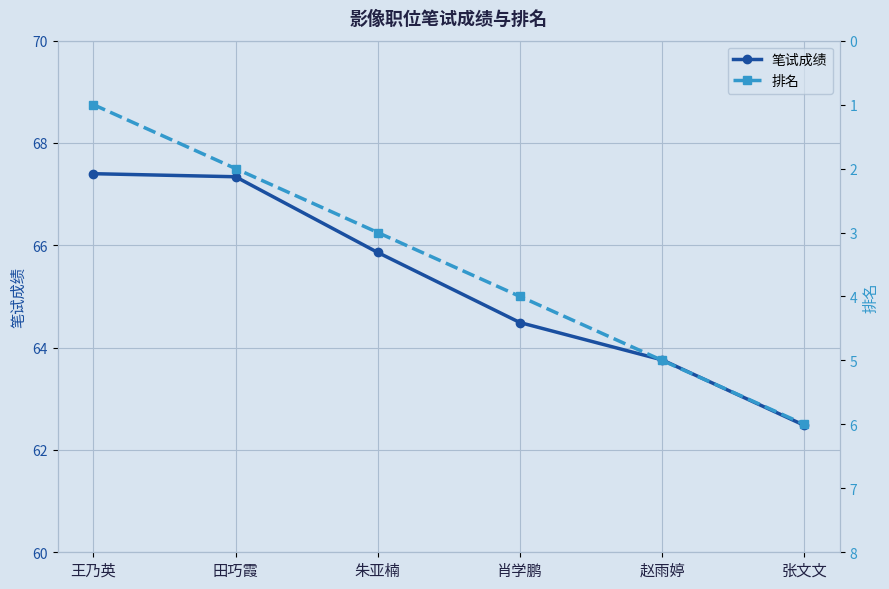

What are all the series names shown in the legend?

笔试成绩, 排名